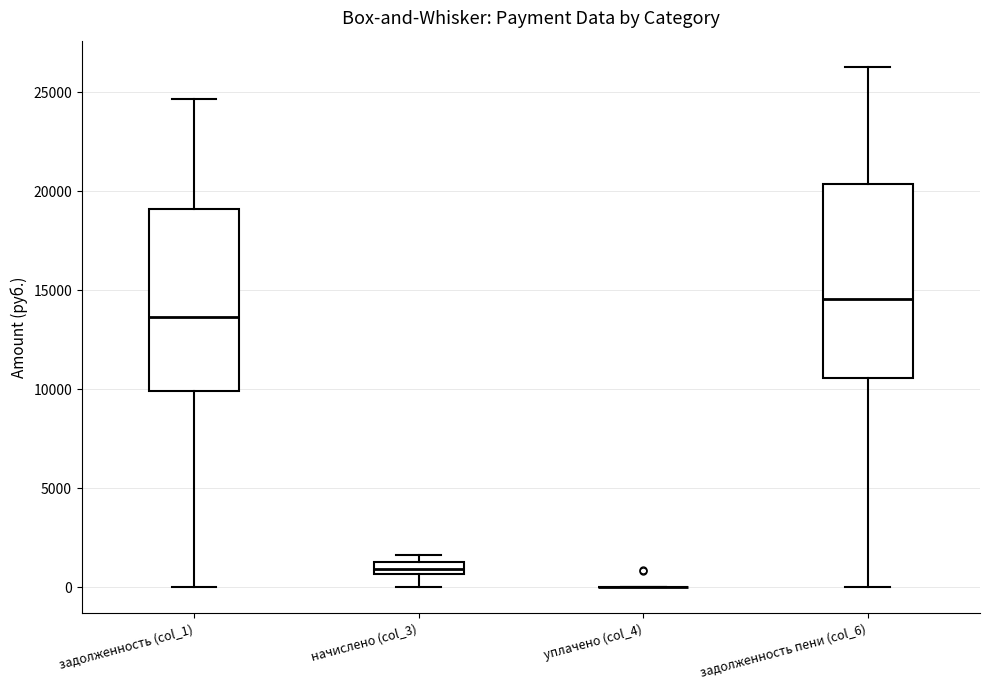

Comparing the boxes themselves (not the whiskers), which one is the tallest?

задолженность пени (col_6)